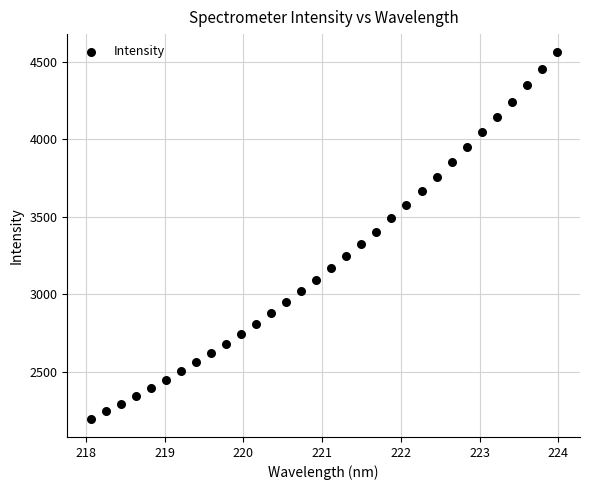

What is the range of X values (max minus min)?

5.9